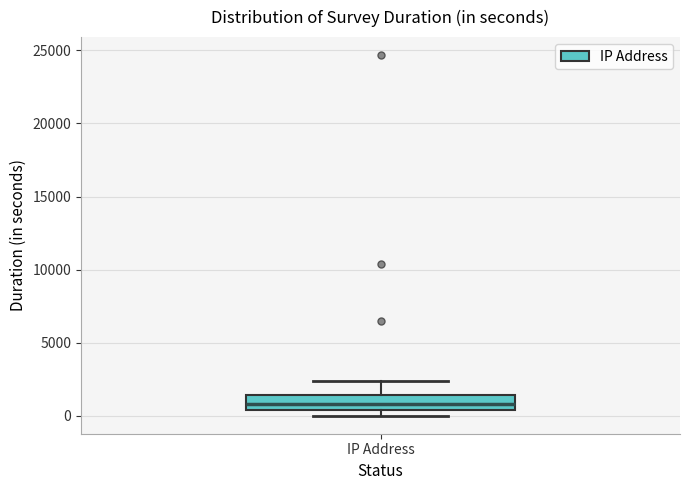

Read this box plot against the y-axis: the position of the median line, the range covered by the box, and the ends of both whiskers. The values are not printed on the chart, so give them approximately, as read against the axis.

median 1000, box 500 to 1500, whiskers 0 to 2500